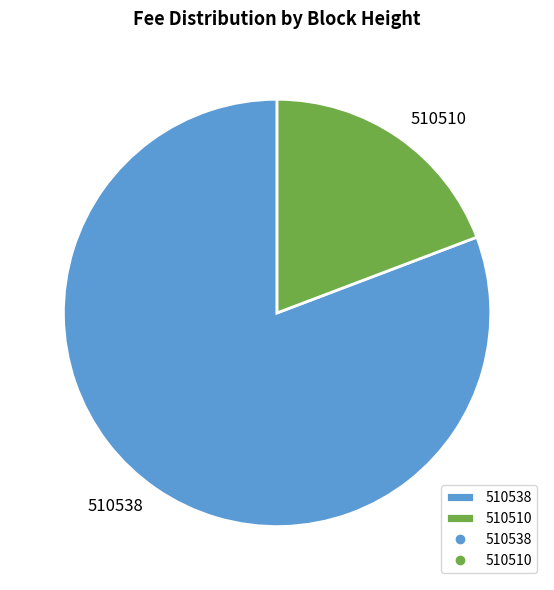

Which category has the biggest portion of the pie?

510538